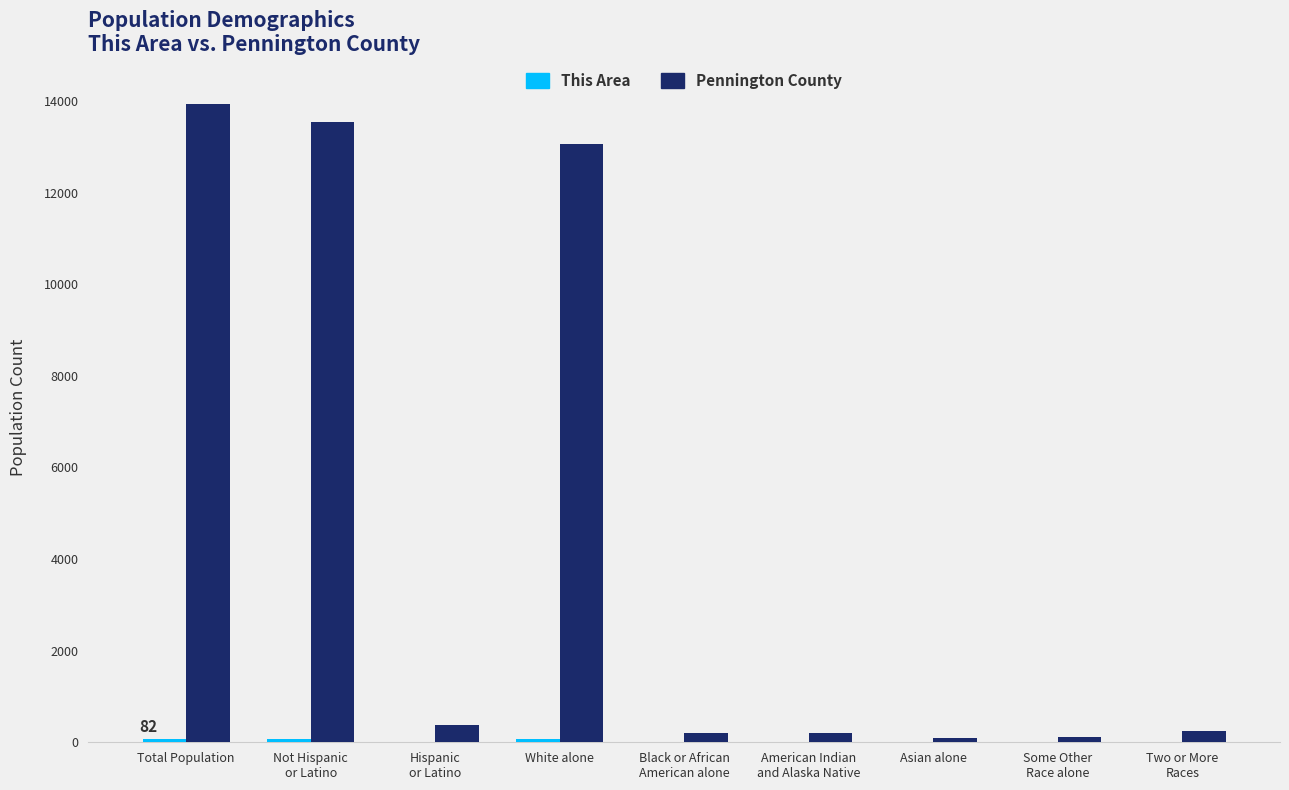

Which series has the largest total across all categories?

Pennington County